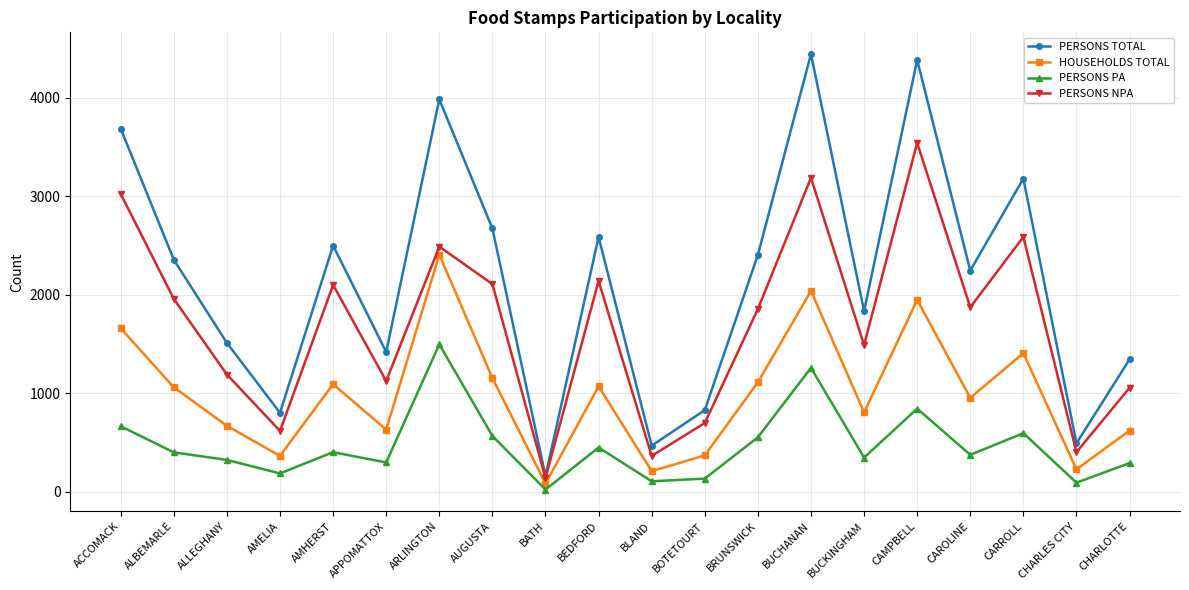

At which label does HOUSEHOLDS TOTAL first exceed 1059?

ACCOMACK